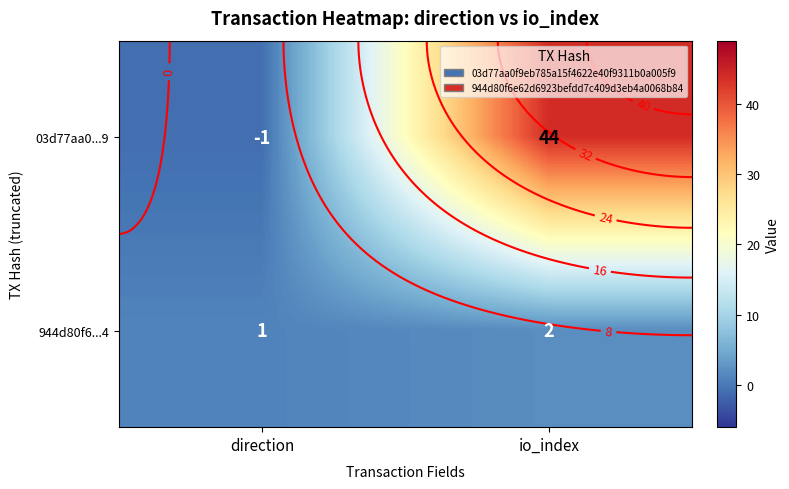

Which series has the largest total across all categories?

03d77aa0...9